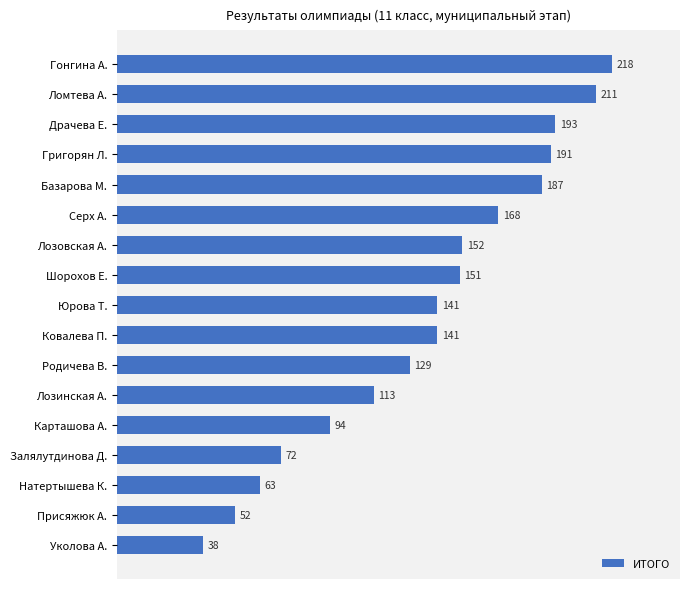

True or false: the data shows 335 at Драчева Е..

False